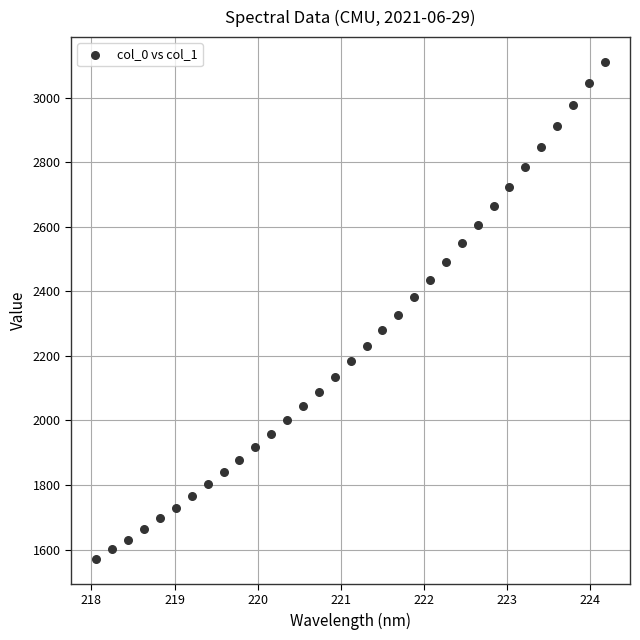

What is the range of X values (max minus min)?

6.1